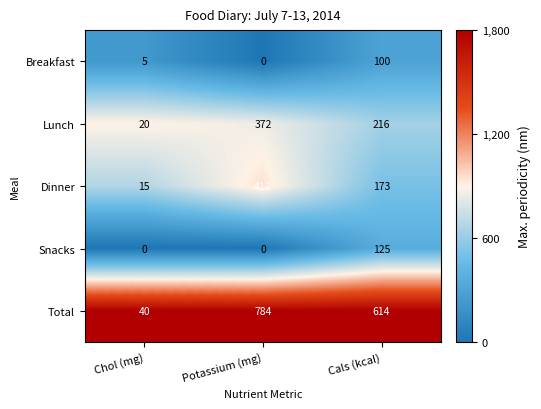

The value of Lunch at Cals (kcal) is 216. True or false?

True